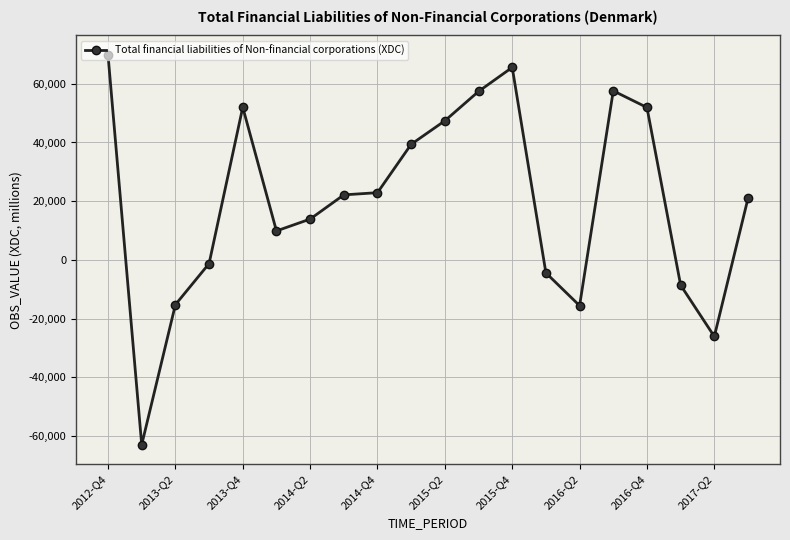

What is the value of the 14th point from the left?

-4427